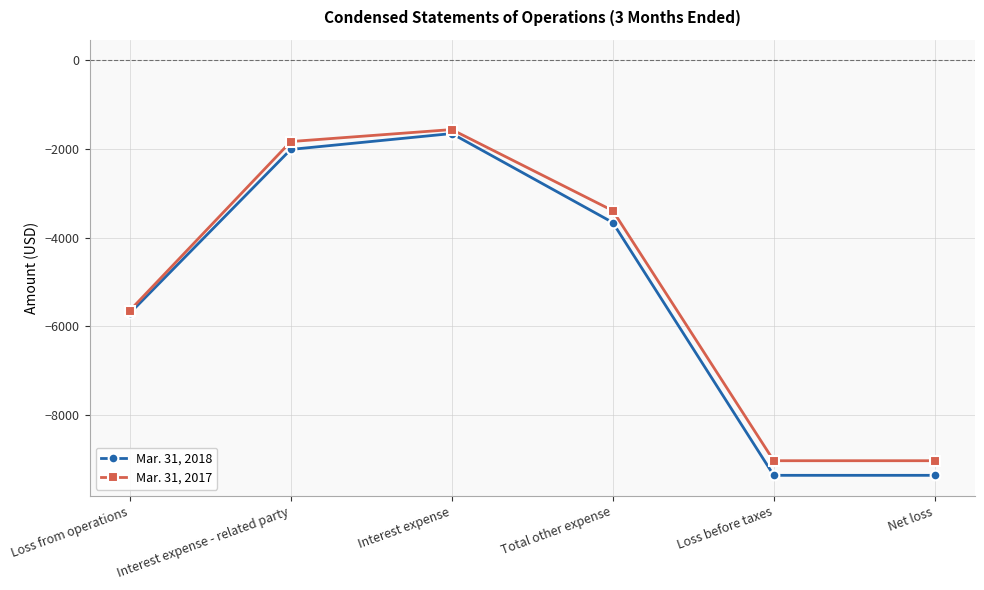

What is the total value across all series at Net loss?

-18416